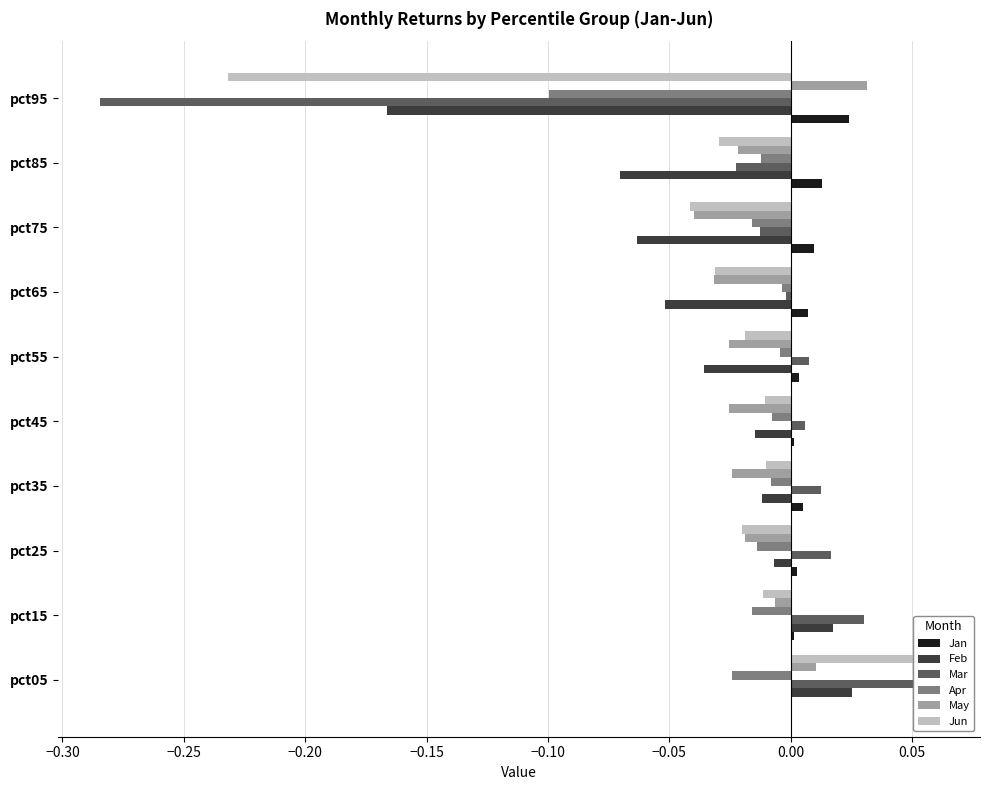

What is the sum of all Apr values?

-0.2